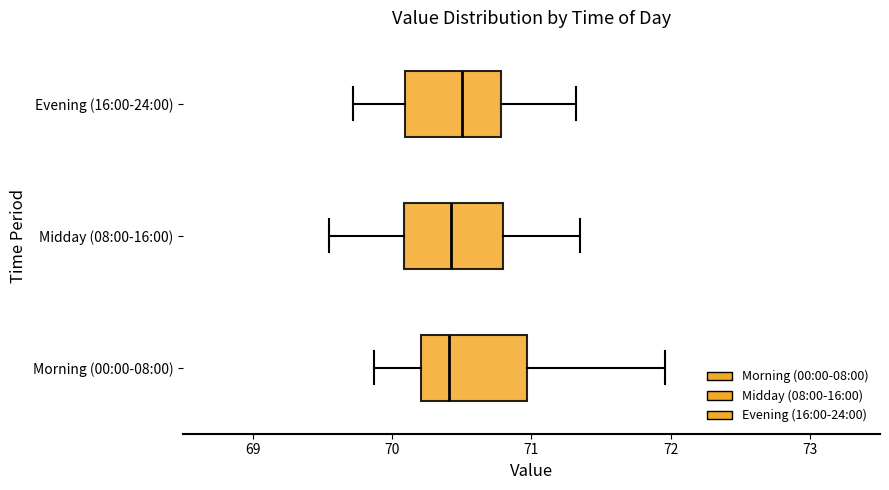

Reading bottom to top, read every box against the x-axis: the position of its median line, the range the box covers, and the ends of its whiskers. The values are not printed on the chart, so give them approximately, as read against the axis.

Morning (00:00-08:00): median 70.4, box 70.2 to 71.0, whiskers 69.9 to 72.0
Midday (08:00-16:00): median 70.4, box 70.1 to 70.8, whiskers 69.6 to 71.4
Evening (16:00-24:00): median 70.5, box 70.1 to 70.8, whiskers 69.7 to 71.3